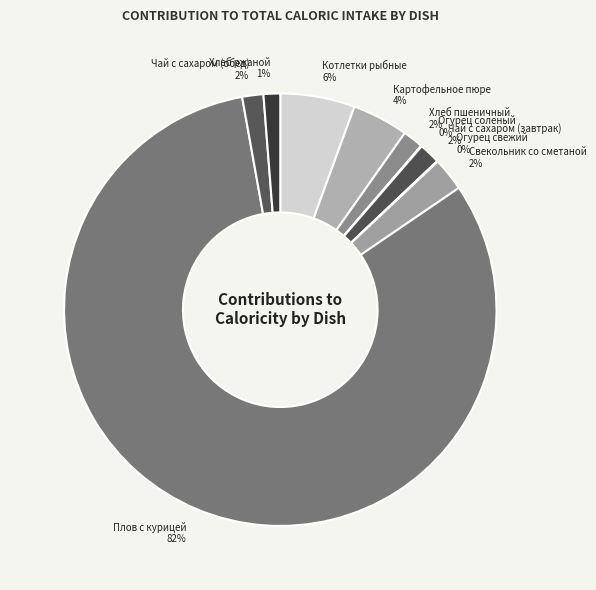

To the nearest percent, what is the average slice percentage?

10%